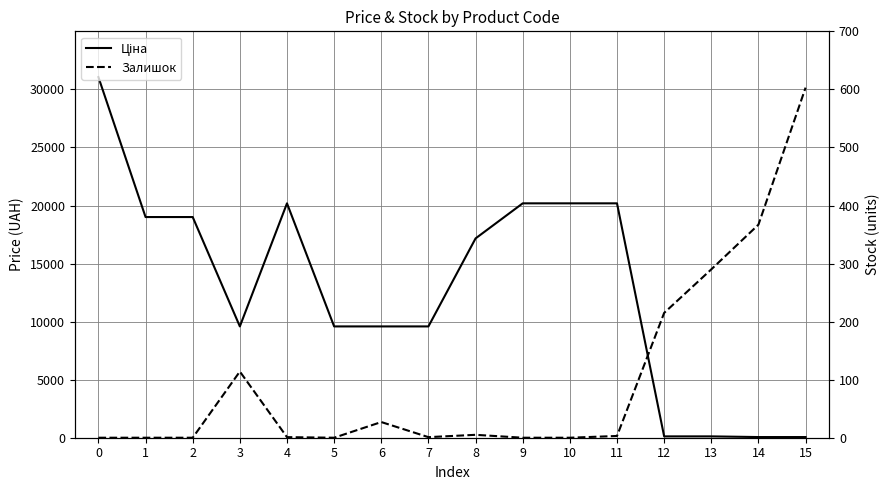

Between 2 and 12, which is larger?

2